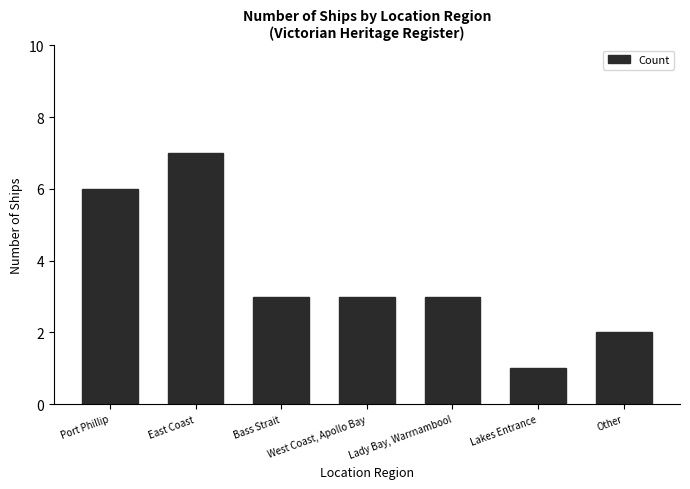

Reading left to right, what are all the values shown in this chart?

6	7	3	3	3	1	2